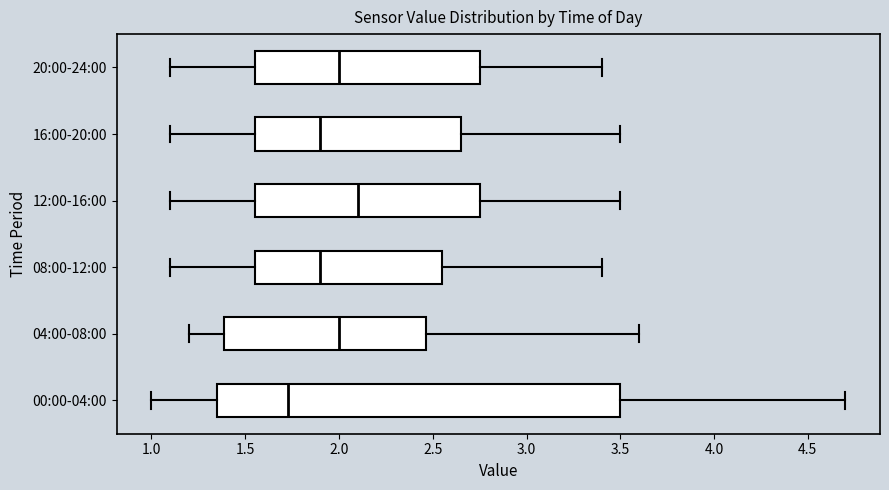

Reading bottom to top, transcribe this box plot: for each box, give where its median line is, the range the box spans, and where its two whiskers end, as read against the x-axis. The values are not printed on the chart, so give them approximately, as read against the axis.

00:00-04:00: median 1.75, box 1.35 to 3.50, whiskers 1.00 to 4.70
04:00-08:00: median 2.00, box 1.40 to 2.45, whiskers 1.20 to 3.60
08:00-12:00: median 1.90, box 1.55 to 2.55, whiskers 1.10 to 3.40
12:00-16:00: median 2.10, box 1.55 to 2.75, whiskers 1.10 to 3.50
16:00-20:00: median 1.90, box 1.55 to 2.65, whiskers 1.10 to 3.50
20:00-24:00: median 2.00, box 1.55 to 2.75, whiskers 1.10 to 3.40